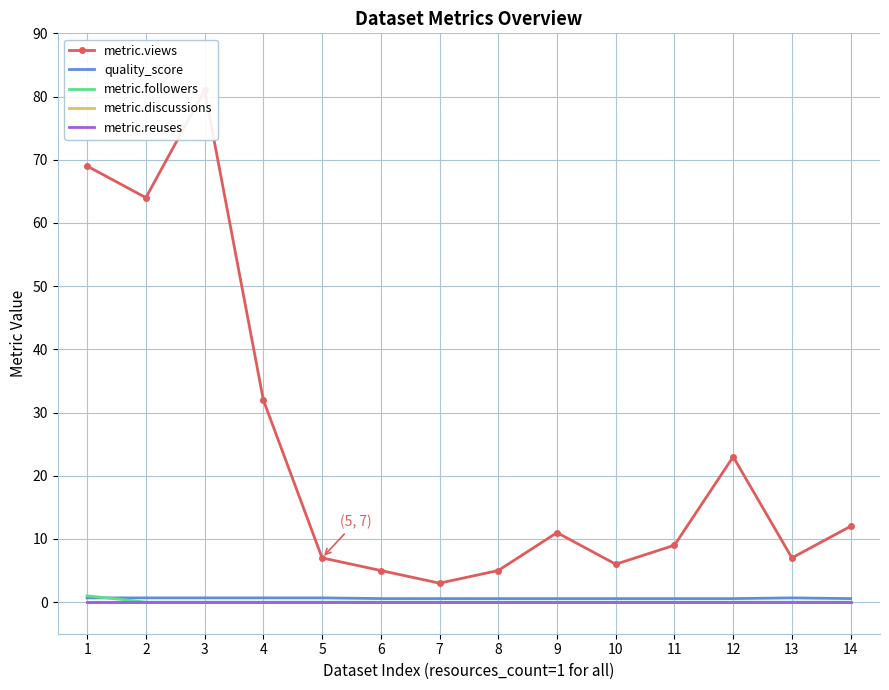

True or false: metric.reuses and quality_score intersect in this chart.

False